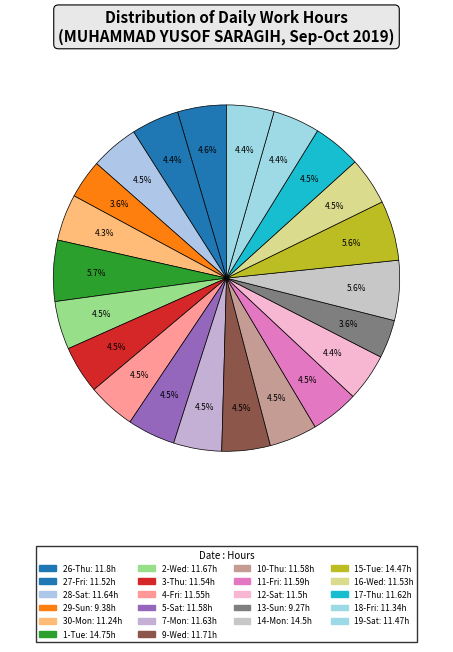

Rank the categories by value from lowest to highest.

13-Sun, 29-Sun, 30-Mon, 18-Fri, 19-Sat, 12-Sat, 27-Fri, 16-Wed, 3-Thu, 4-Fri, 5-Sat, 10-Thu, 11-Fri, 17-Thu, 7-Mon, 28-Sat, 2-Wed, 9-Wed, 26-Thu, 15-Tue, 14-Mon, 1-Tue